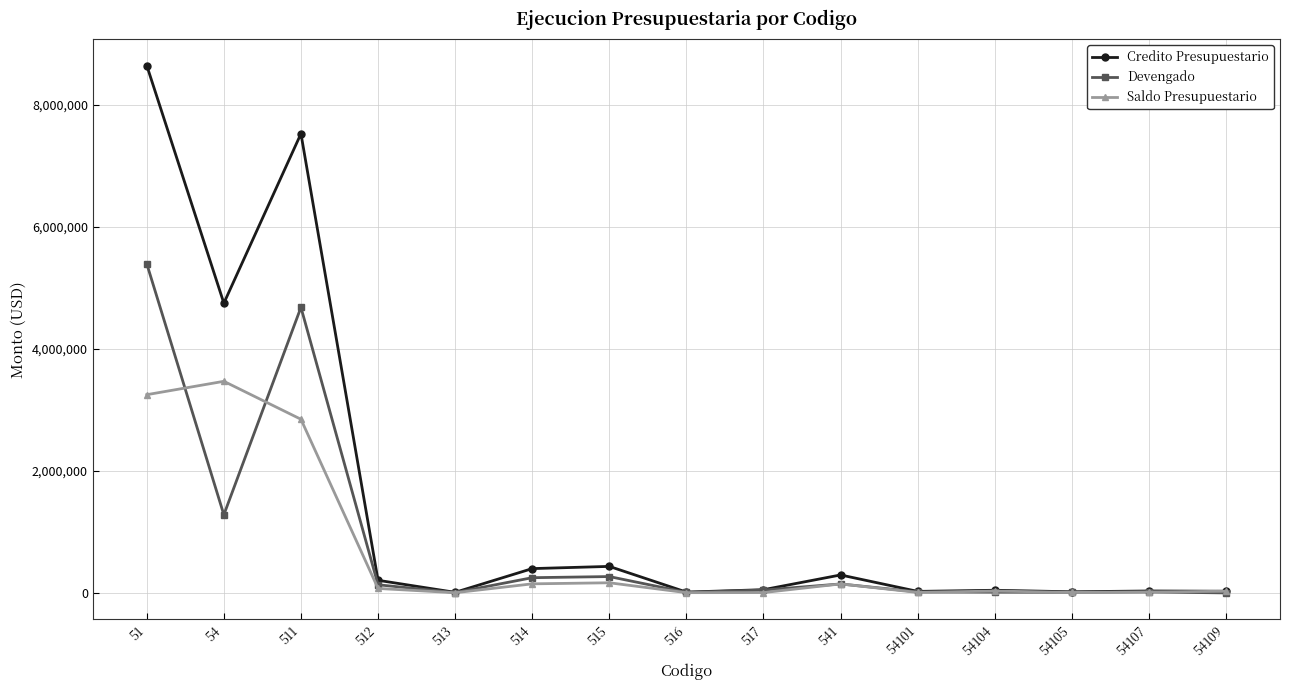

Is the value of Saldo Presupuestario at 54 greater than the value of Devengado at 54?

Yes